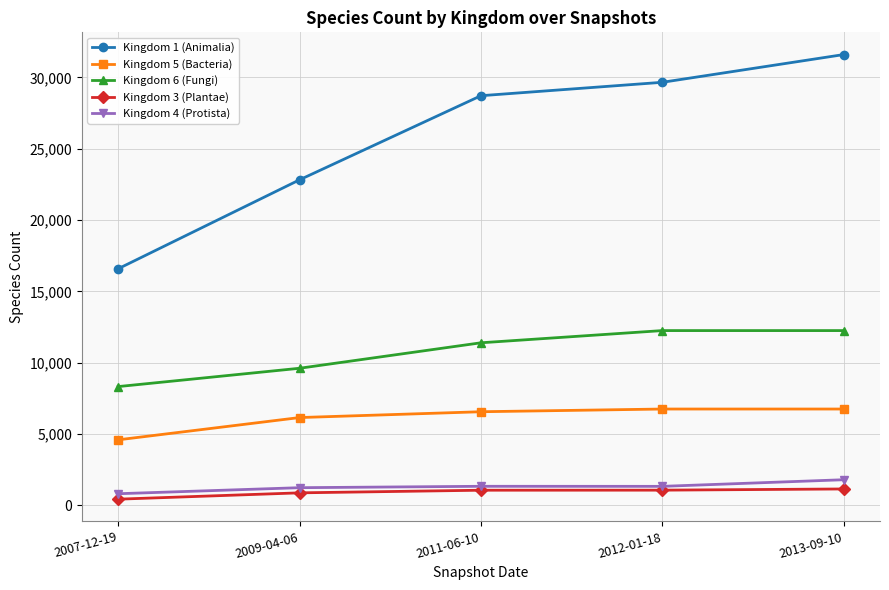

List the series in order of their peak value, highest first.

Kingdom 1 (Animalia), Kingdom 6 (Fungi), Kingdom 5 (Bacteria), Kingdom 4 (Protista), Kingdom 3 (Plantae)